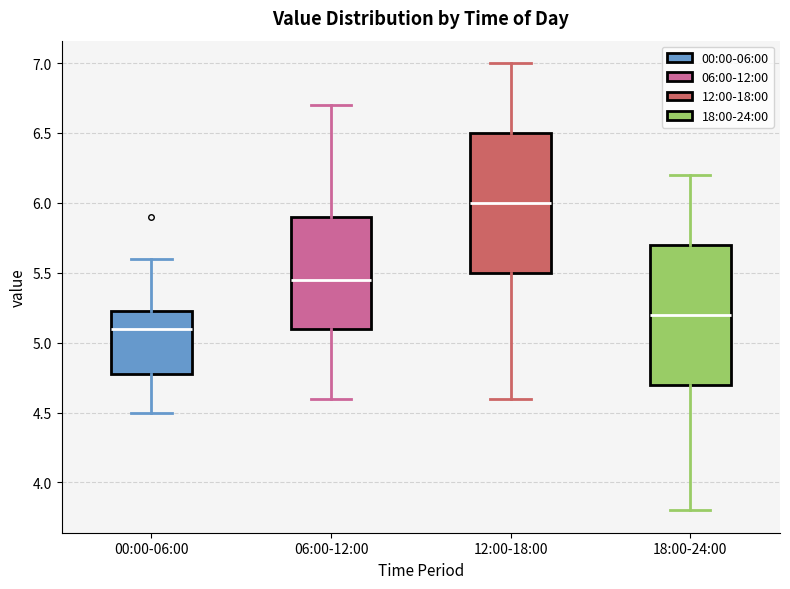

Reading left to right, read every box against the y-axis: the position of its median line, the range the box covers, and the ends of its whiskers. The values are not printed on the chart, so give them approximately, as read against the axis.

00:00-06:00: median 5.10, box 4.80 to 5.25, whiskers 4.50 to 5.60
06:00-12:00: median 5.45, box 5.10 to 5.90, whiskers 4.60 to 6.70
12:00-18:00: median 6.00, box 5.50 to 6.50, whiskers 4.60 to 7.00
18:00-24:00: median 5.20, box 4.70 to 5.70, whiskers 3.80 to 6.20